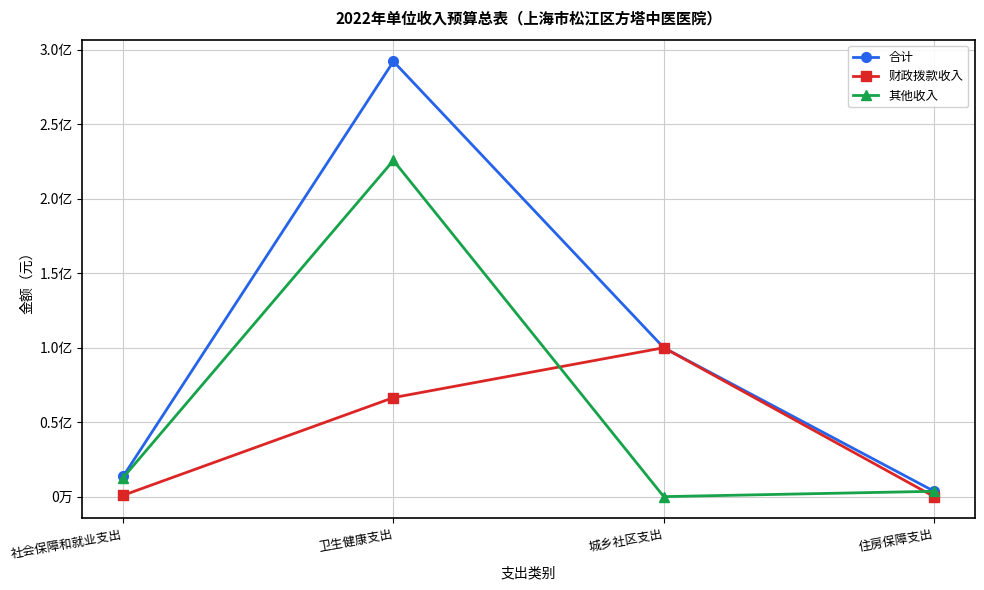

What are all the series names shown in the legend?

合计, 财政拨款收入, 其他收入